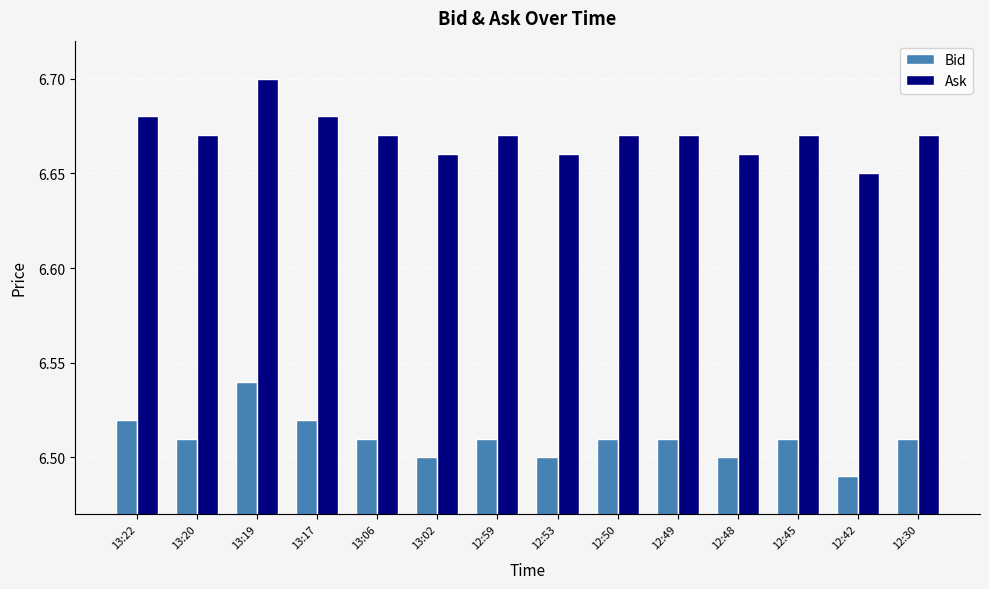

Rank the series by their average value, from highest to lowest.

Ask, Bid